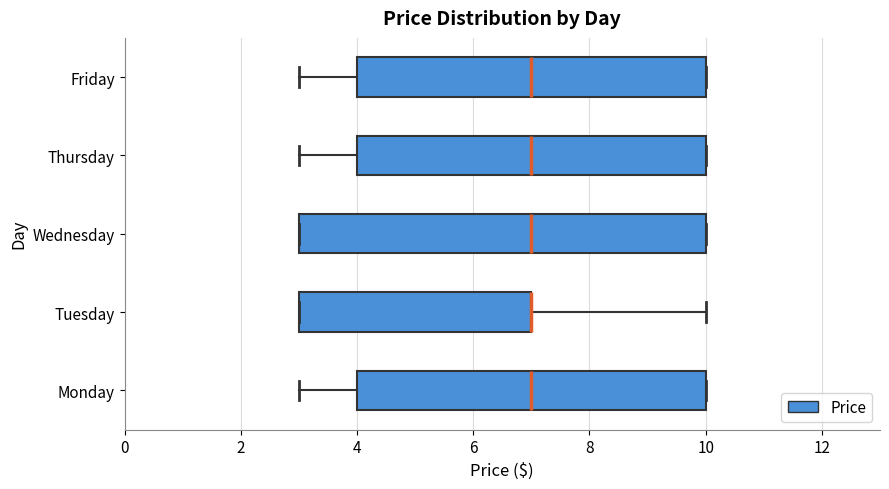

Reading bottom to top, read every box against the x-axis: the position of its median line, the range the box covers, and the ends of its whiskers. The values are not printed on the chart, so give them approximately, as read against the axis.

Monday: median 7, box 4 to 10, whiskers 3 to 10
Tuesday: median 7 (drawn on the box's right edge), box 3 to 7, whiskers 3 to 10
Wednesday: median 7, box 3 to 10, whiskers 3 to 10
Thursday: median 7, box 4 to 10, whiskers 3 to 10
Friday: median 7, box 4 to 10, whiskers 3 to 10